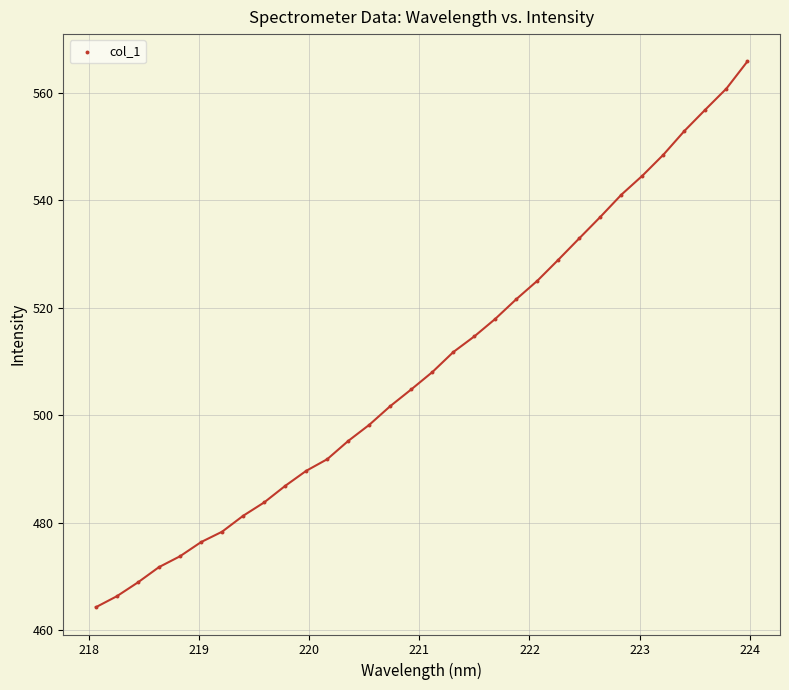

What is the range of Y values (max minus min)?

101.6